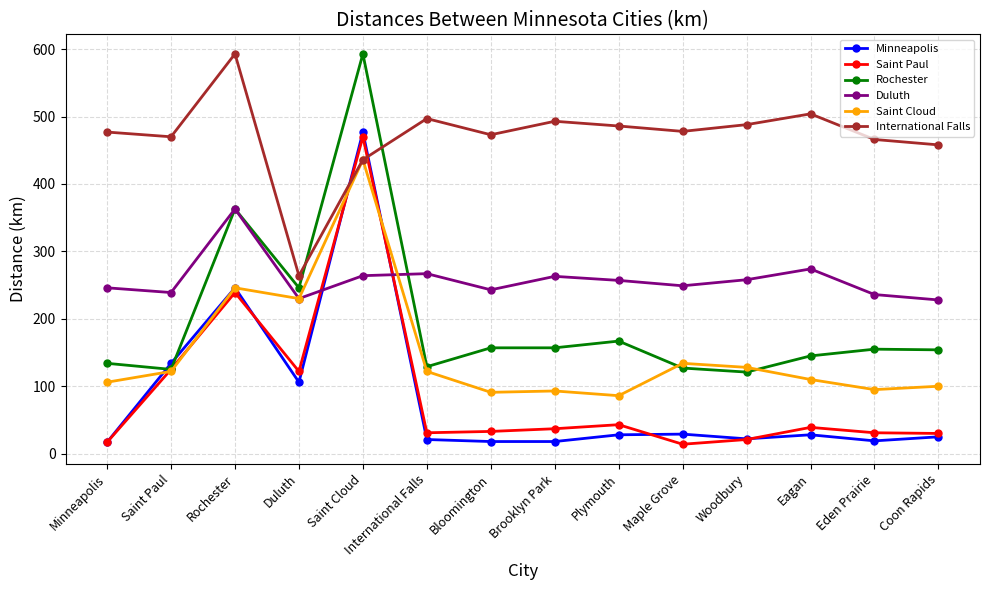

At how many categories does at least one series exceed 562?

2